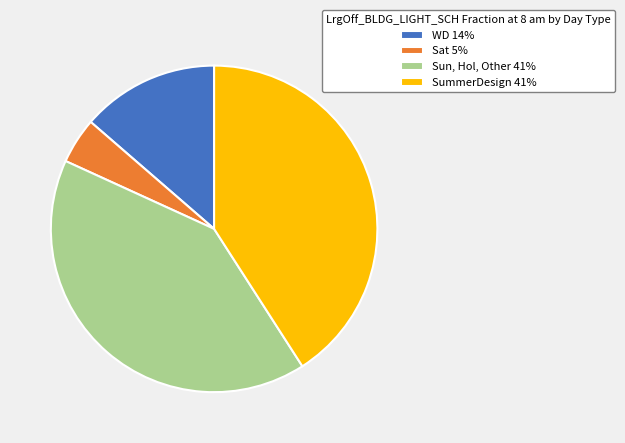

Is the sum of Sat 5% and SummerDesign 41% greater than half?

No